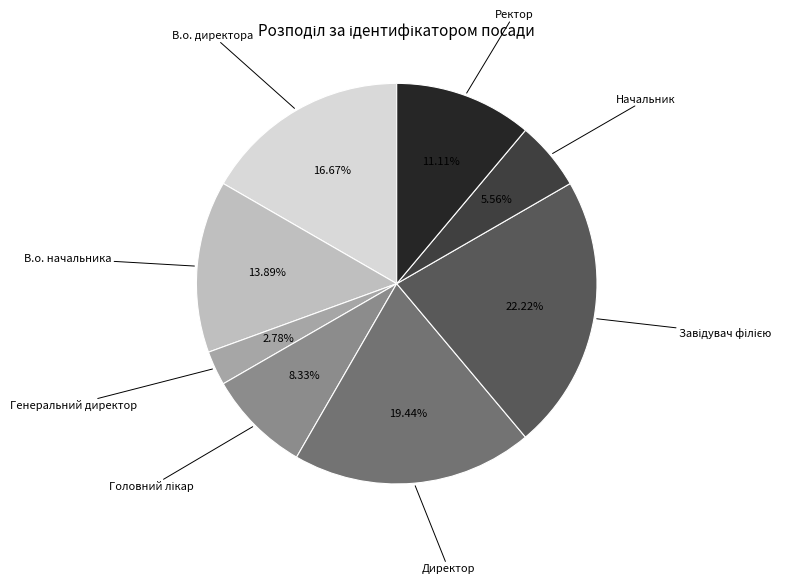

Does any single category account for the majority?

No